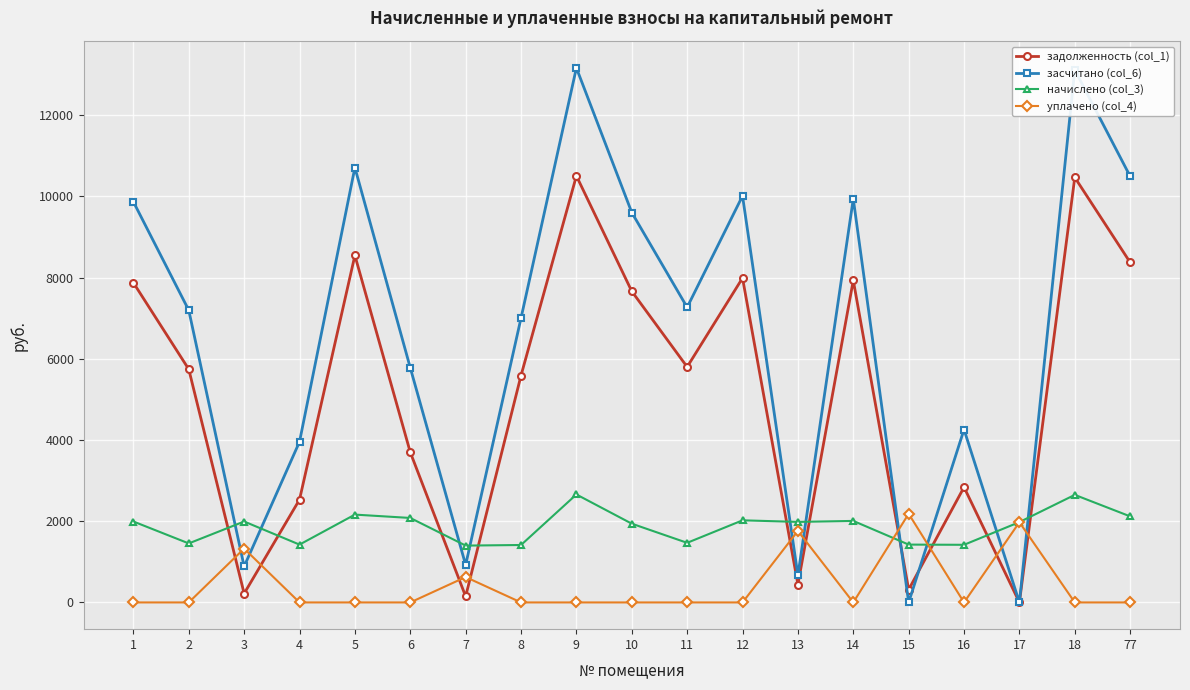

Which series has the widest spread of values?

засчитано (col_6)